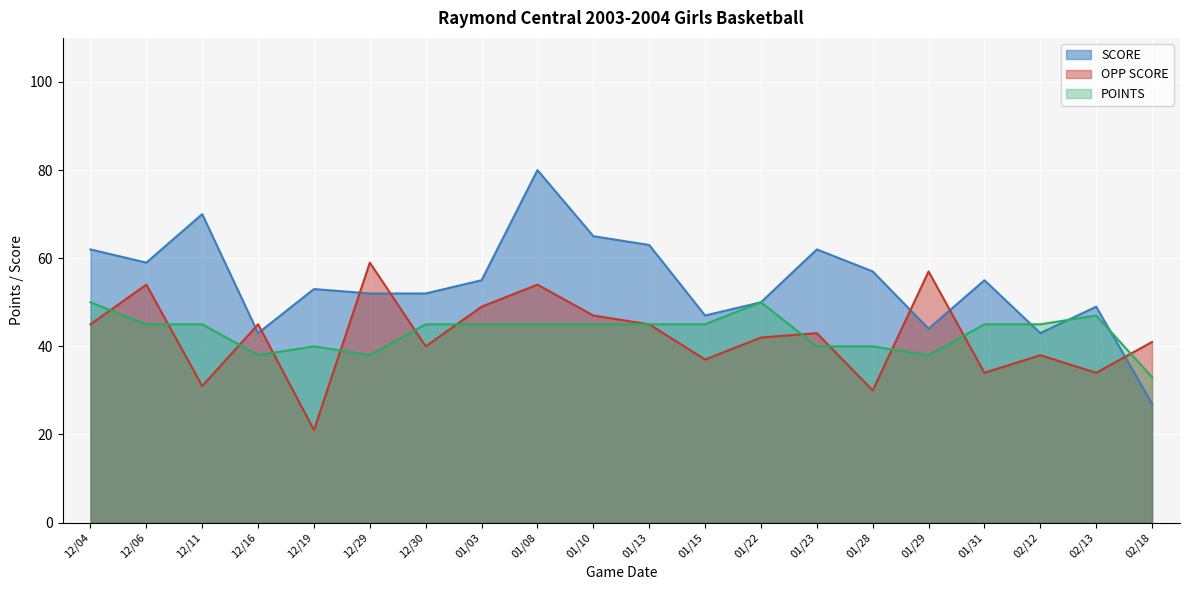

Between 01/13 and 12/29, which is larger?

01/13